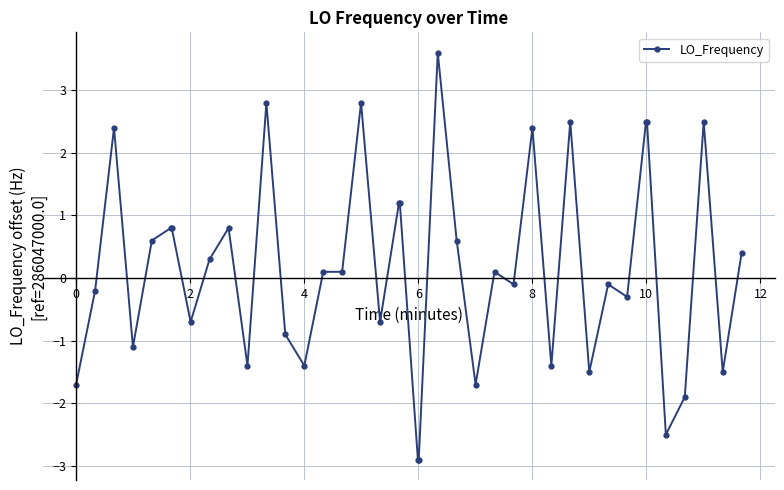

What is the difference between the maximum and minimum values?

6.5